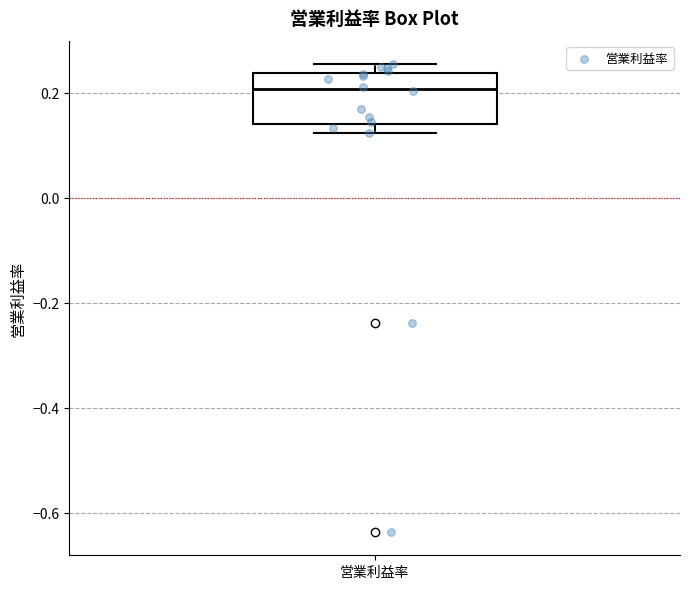

Read this box plot against the y-axis: the position of the median line, the range covered by the box, and the ends of both whiskers. The values are not printed on the chart, so give them approximately, as read against the axis.

median 0.20, box 0.14 to 0.24, whiskers 0.12 to 0.26